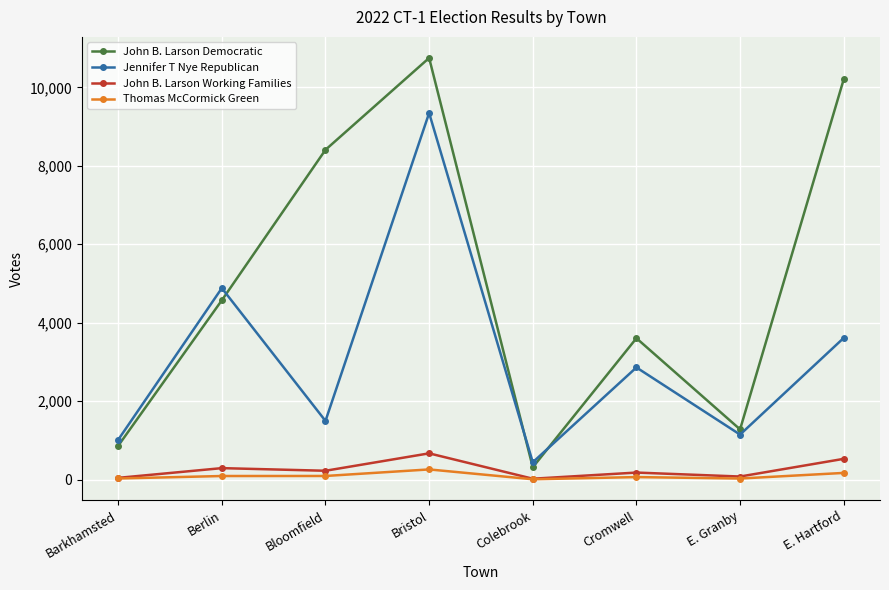

Which series has the widest spread of values?

John B. Larson Democratic